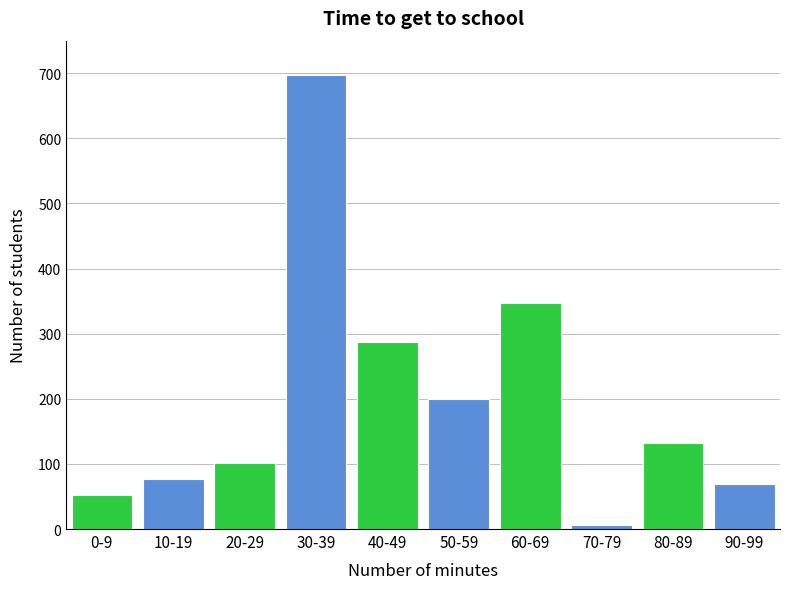

Reading left to right, list all the values displayed in this chart.

52	77	102	697	287	199	347	6	132	69